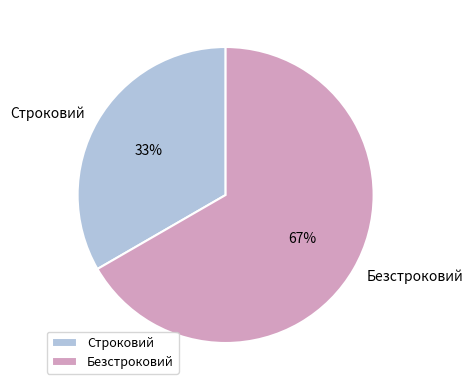

How many slices are in this pie chart?

2